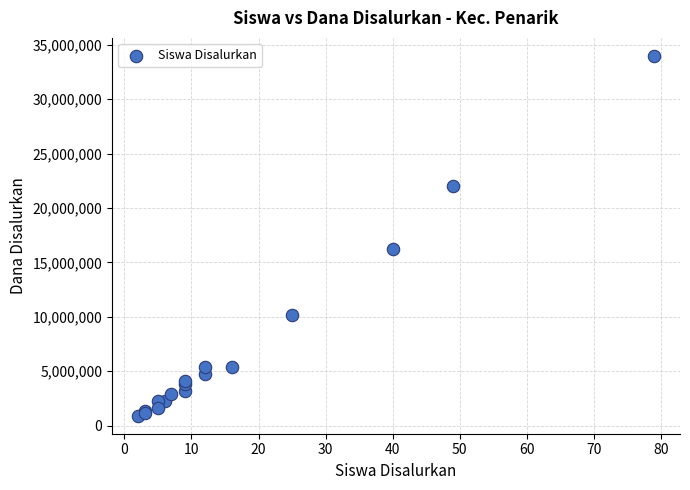

What Y value in the scatter plot is closest to 17437500?

16200000